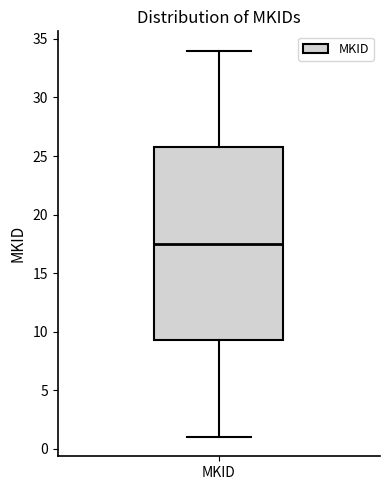

Transcribe this box plot: give where the median line is, the range the box spans, and where the two whiskers end, as read against the y-axis. The values are not printed on the chart, so give them approximately, as read against the axis.

median 17.5, box 9.5 to 26.0, whiskers 1.0 to 34.0